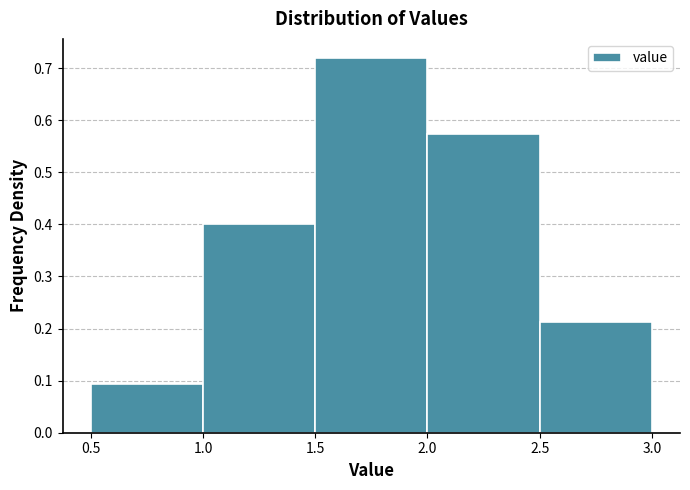

Reading left to right, transcribe this chart: for each bar, give the range it covers on the x-axis and its height. The values are not printed on the chart, so give them approximately, as read against the axis.

0.5 to 1.0: 0.09
1.0 to 1.5: 0.40
1.5 to 2.0: 0.72
2.0 to 2.5: 0.57
2.5 to 3.0: 0.21